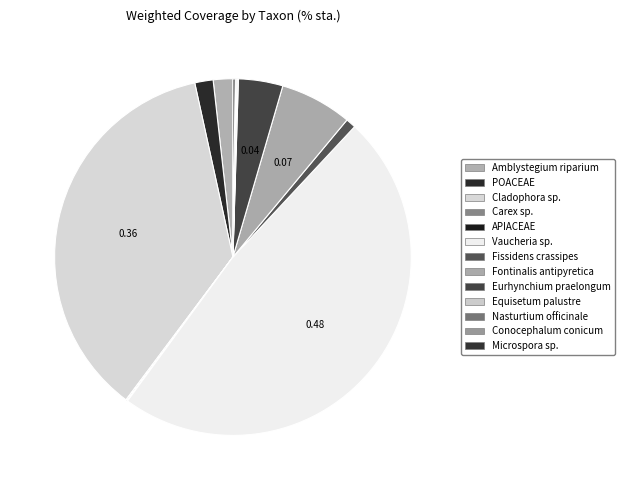

Combined, do POACEAE and Fissidens crassipes account for over 50%?

No